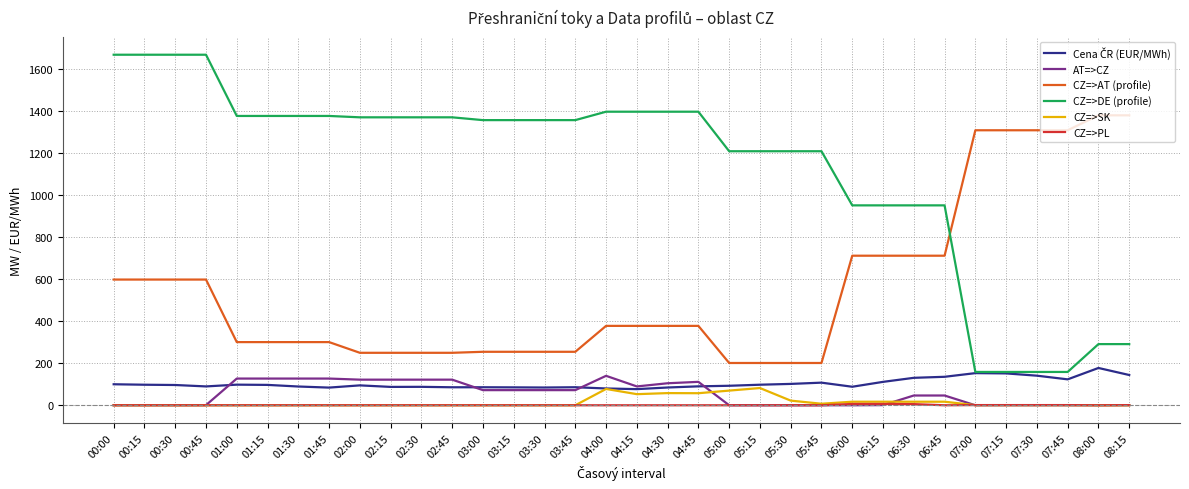

True or false: CZ=>SK and CZ=>DE (profile) intersect in this chart.

False